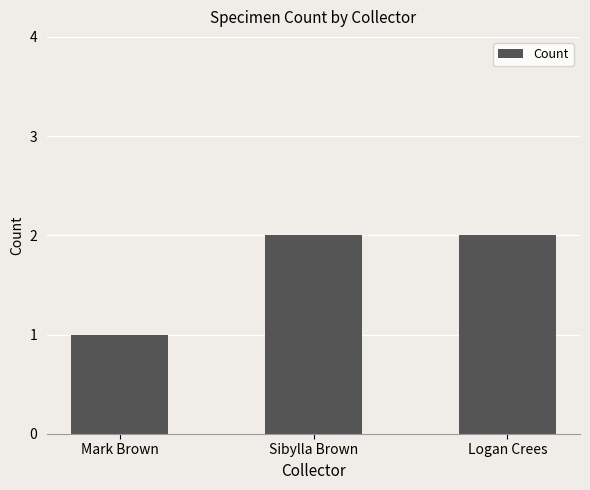

Does the chart contain stacked bars?

No